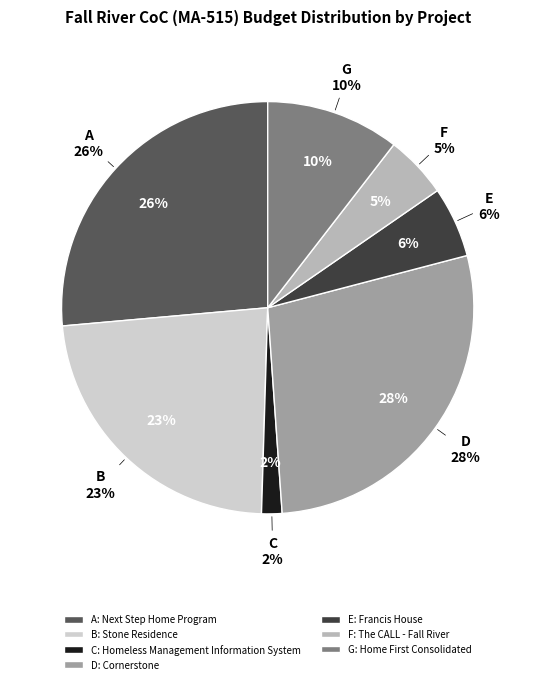

How many slices are in this pie chart?

7